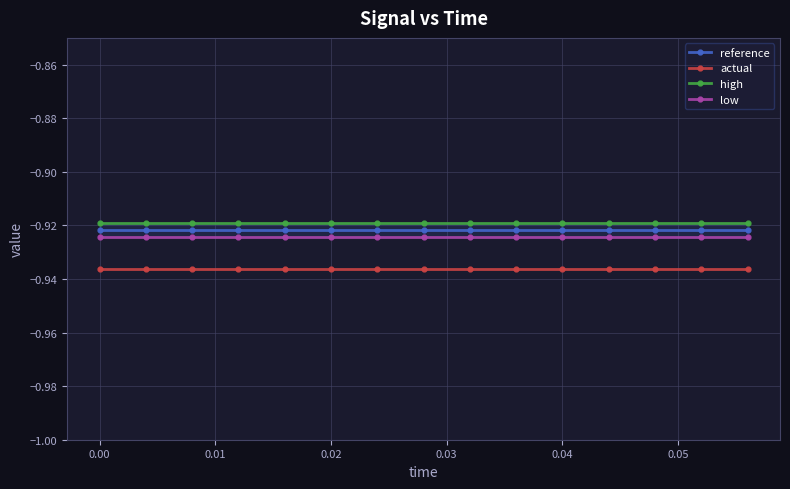

True or false: actual and reference intersect in this chart.

False